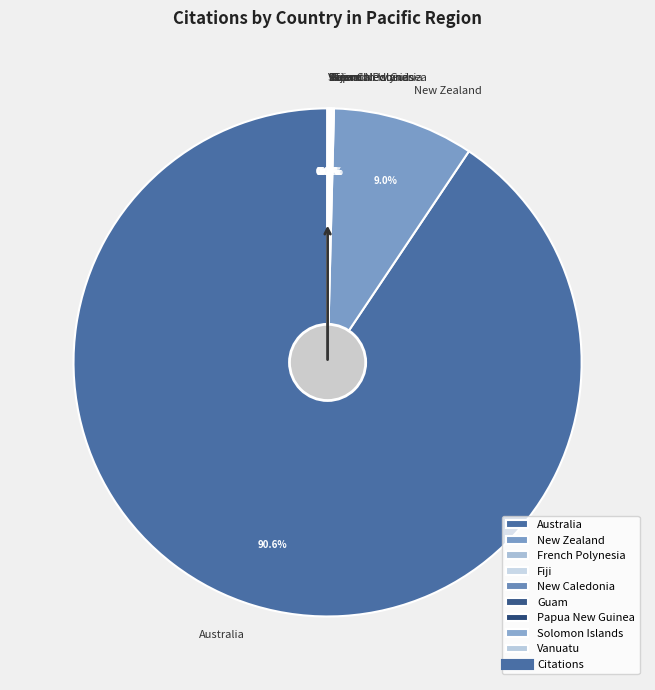

What is the majority slice?

Australia